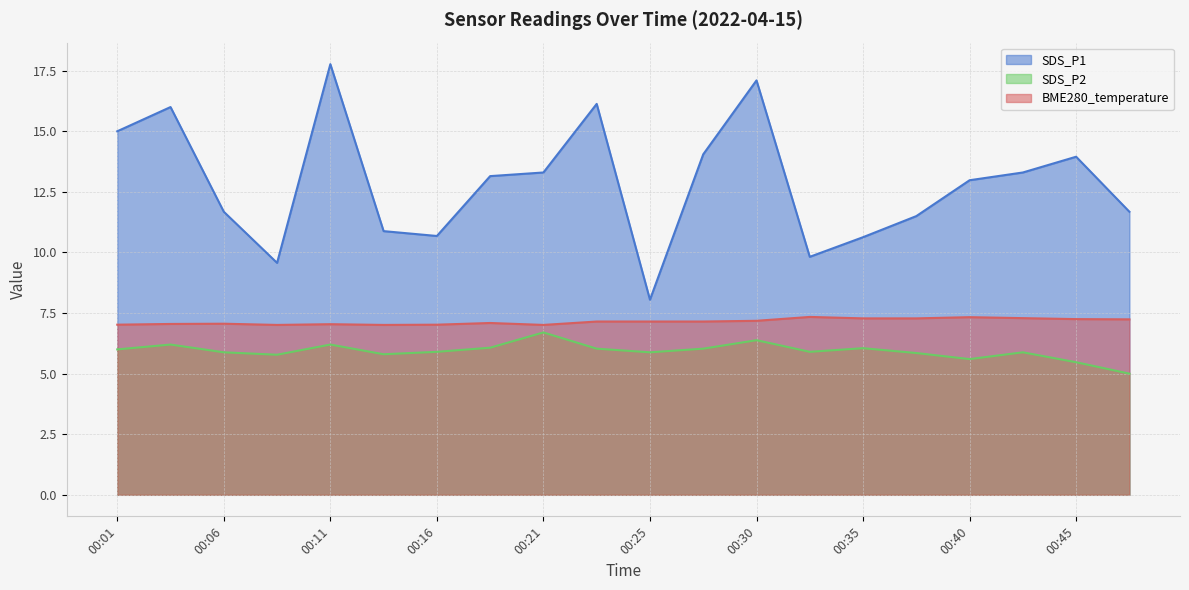

True or false: SDS_P1 and SDS_P2 intersect in this chart.

False